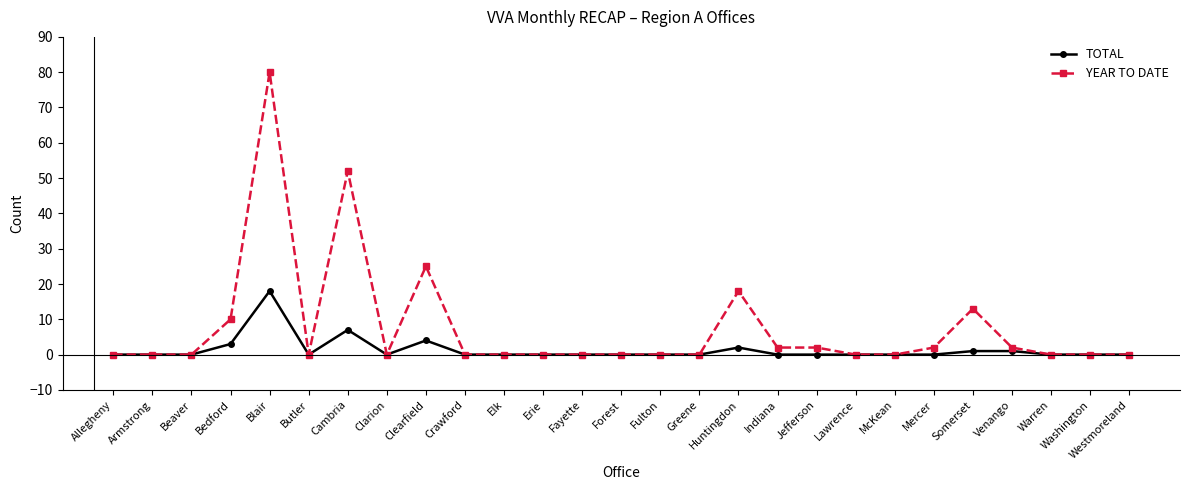

Is it true that TOTAL equals 8 at Warren?

False